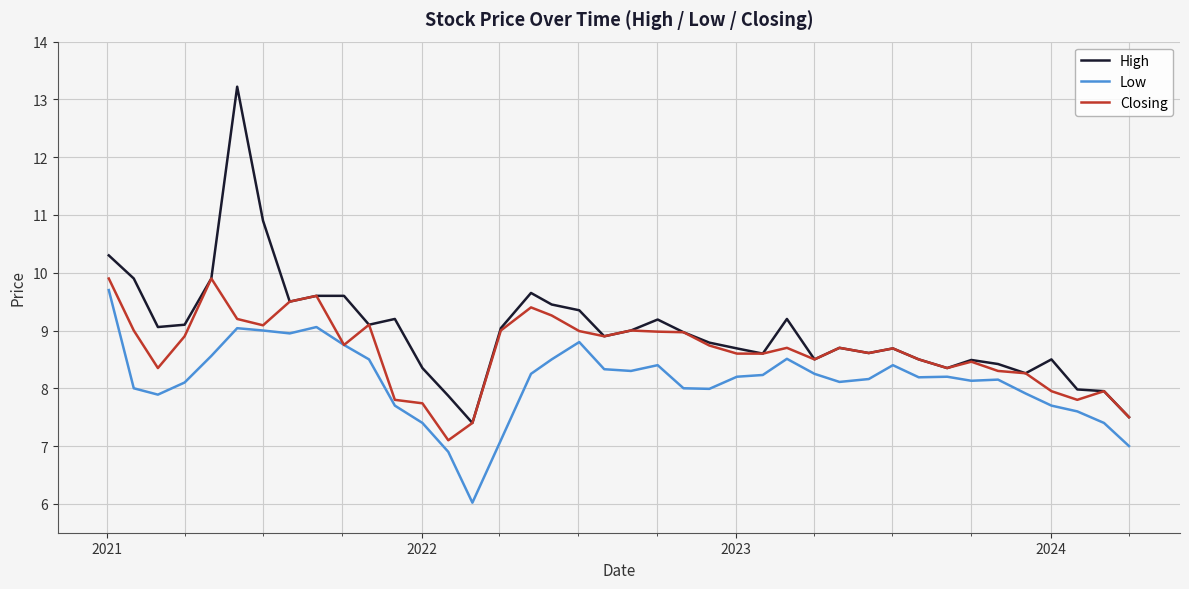

Rank the series by their average value, from highest to lowest.

High, Closing, Low